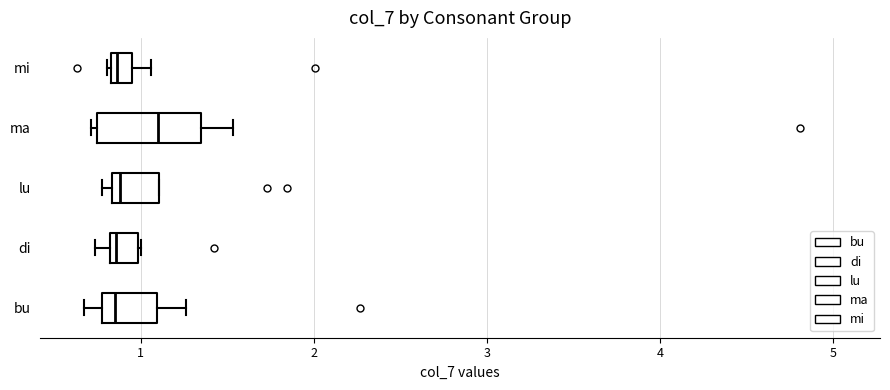

Where is the left edge of the box for ma on the x-axis? The values are not printed on the chart, so give them approximately, as read against the axis.

0.7